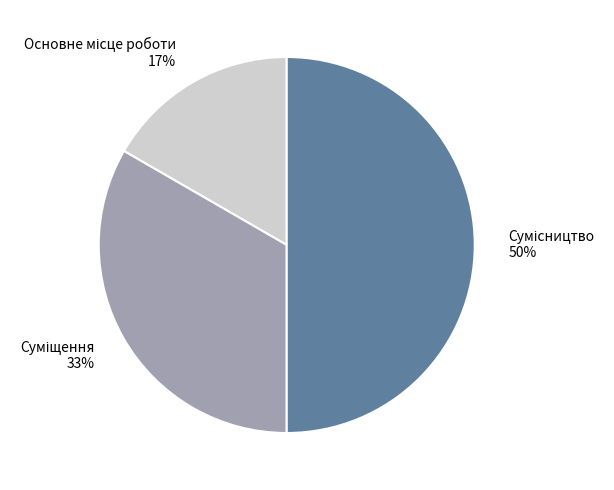

To the nearest percent, what is the average slice percentage?

33%